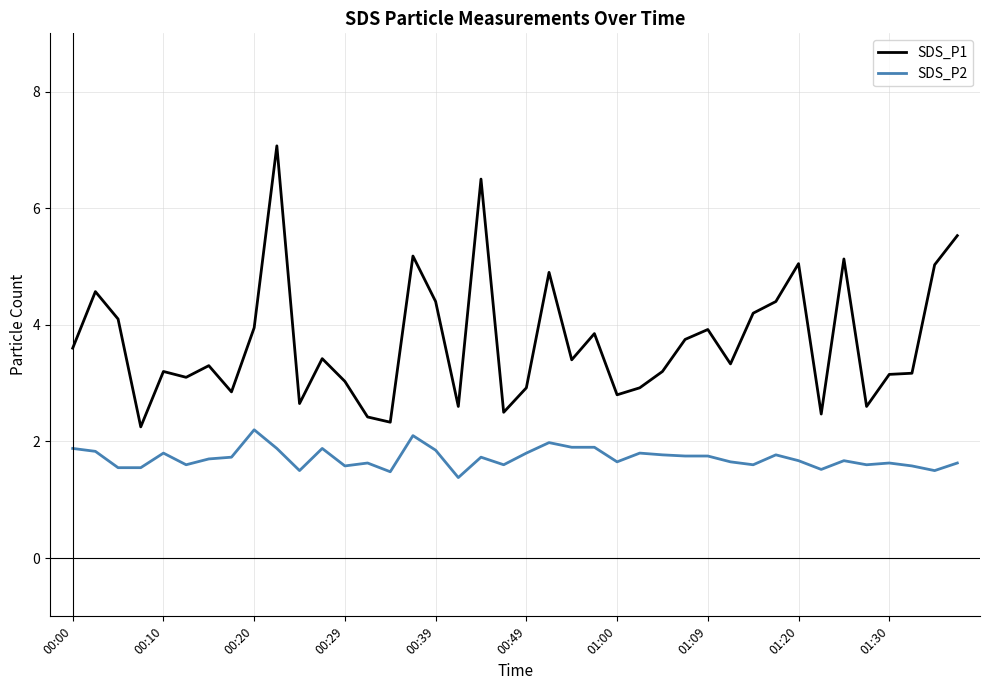

Which series has the largest range (max minus min)?

SDS_P1